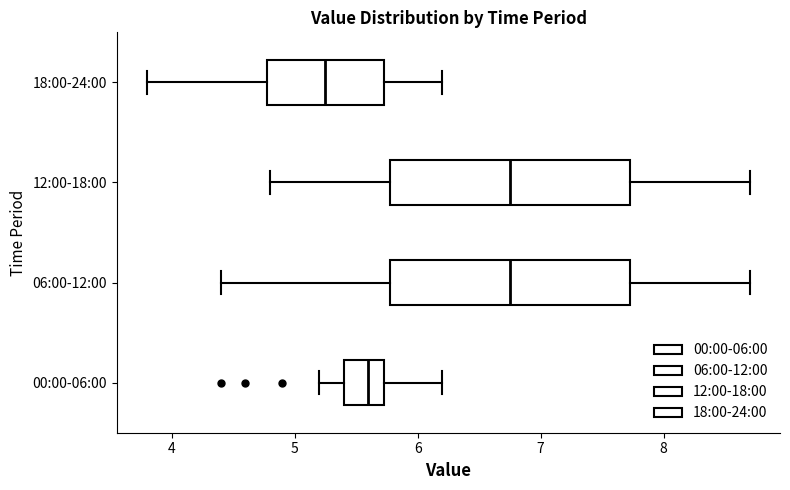

Reading bottom to top, read every box against the x-axis: the position of its median line, the range the box covers, and the ends of its whiskers. The values are not printed on the chart, so give them approximately, as read against the axis.

00:00-06:00: median 5.6, box 5.4 to 5.7, whiskers 5.2 to 6.2
06:00-12:00: median 6.8, box 5.8 to 7.7, whiskers 4.4 to 8.7
12:00-18:00: median 6.8, box 5.8 to 7.7, whiskers 4.8 to 8.7
18:00-24:00: median 5.3, box 4.8 to 5.7, whiskers 3.8 to 6.2